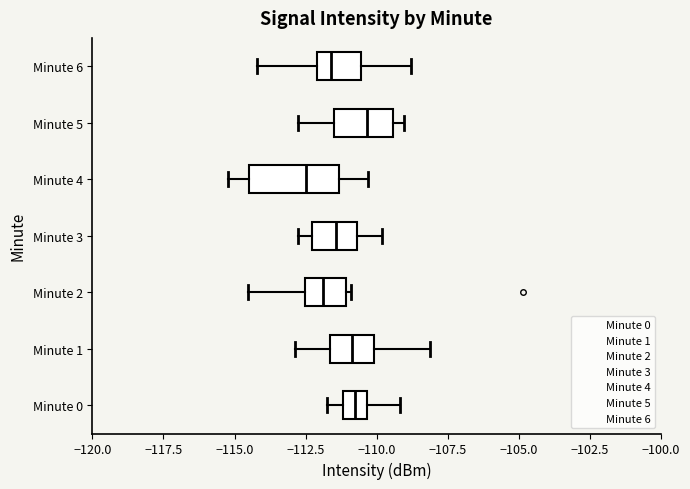

Reading bottom to top, read every box against the x-axis: the position of its median line, the range the box covers, and the ends of its whiskers. The values are not printed on the chart, so give them approximately, as read against the axis.

Minute 0: median -111.0 (inside the box), box -111.0 to -110.5, whiskers -111.5 to -109.0
Minute 1: median -111.0, box -111.5 to -110.0, whiskers -113.0 to -108.0
Minute 2: median -112.0, box -112.5 to -111.0, whiskers -114.5 to -111.0 (just right of the box's right edge)
Minute 3: median -111.5, box -112.5 to -110.5, whiskers -113.0 to -110.0
Minute 4: median -112.5, box -114.5 to -111.5, whiskers -115.0 to -110.5
Minute 5: median -110.5, box -111.5 to -109.5, whiskers -113.0 to -109.0
Minute 6: median -111.5, box -112.0 to -110.5, whiskers -114.0 to -109.0